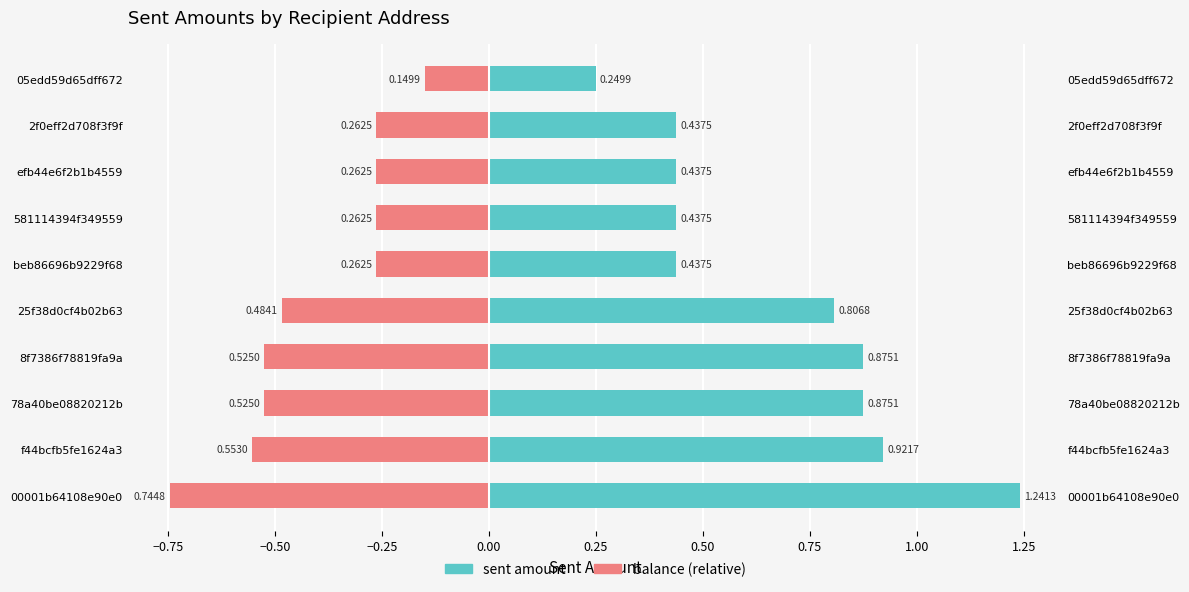

True or false: sent amount has a value of 0.8 at efb44e6f2b1b4559.

False